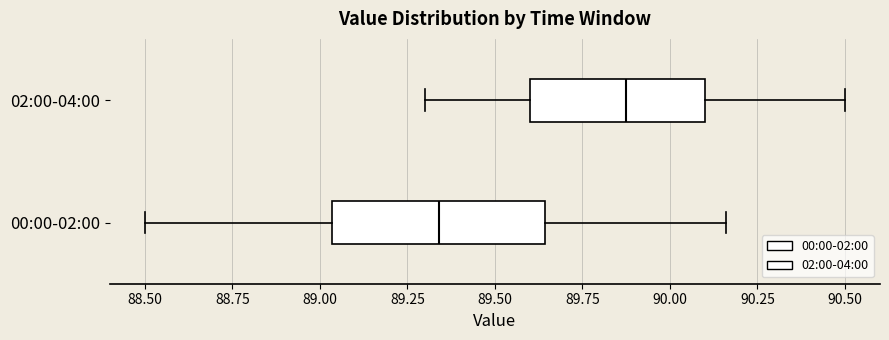

Reading bottom to top, read every box against the x-axis: the position of its median line, the range the box covers, and the ends of its whiskers. The values are not printed on the chart, so give them approximately, as read against the axis.

00:00-02:00: median 89.35, box 89.05 to 89.65, whiskers 88.50 to 90.15
02:00-04:00: median 89.90, box 89.60 to 90.10, whiskers 89.30 to 90.50